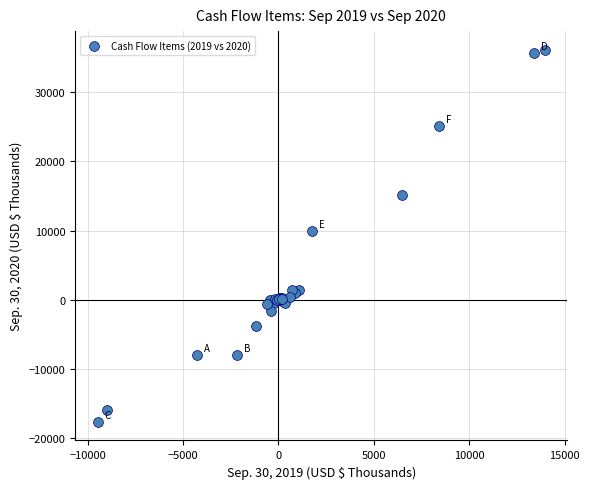

What Y value in the scatter plot is closest to 9246?

9904